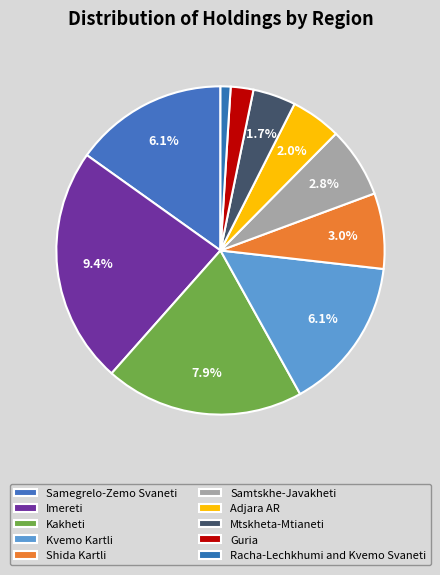

To the nearest percent, what percentage of the pie is Samegrelo-Zemo Svaneti?

15%